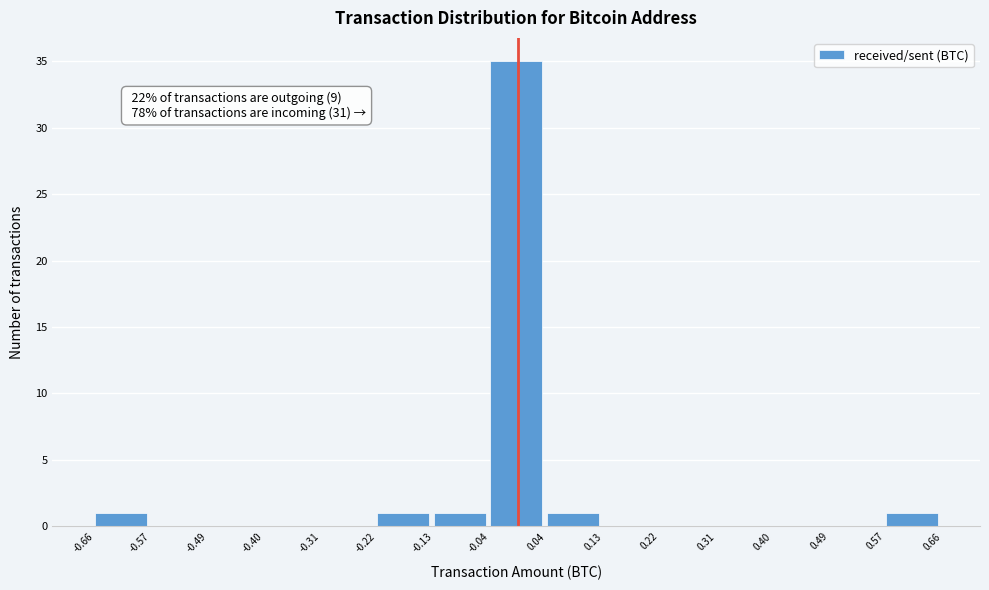

Over which range of the x-axis is the bar tallest?

-0.04 to 0.04